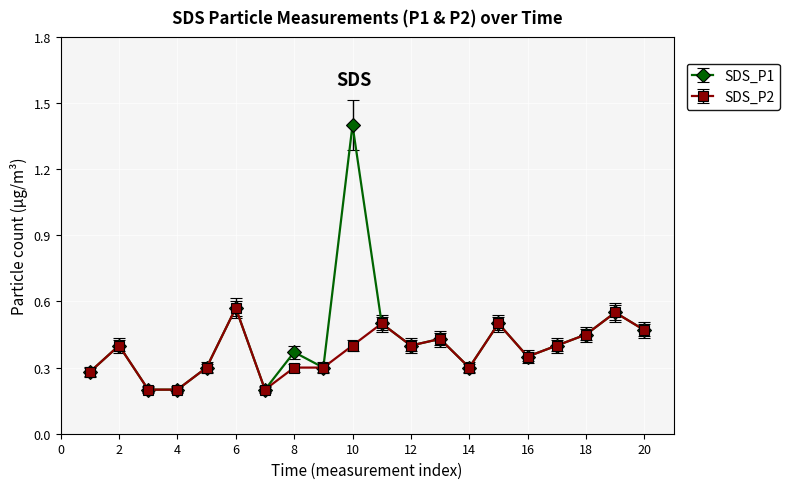

Count the SDS_P2 values in the range 0 to 1.

20